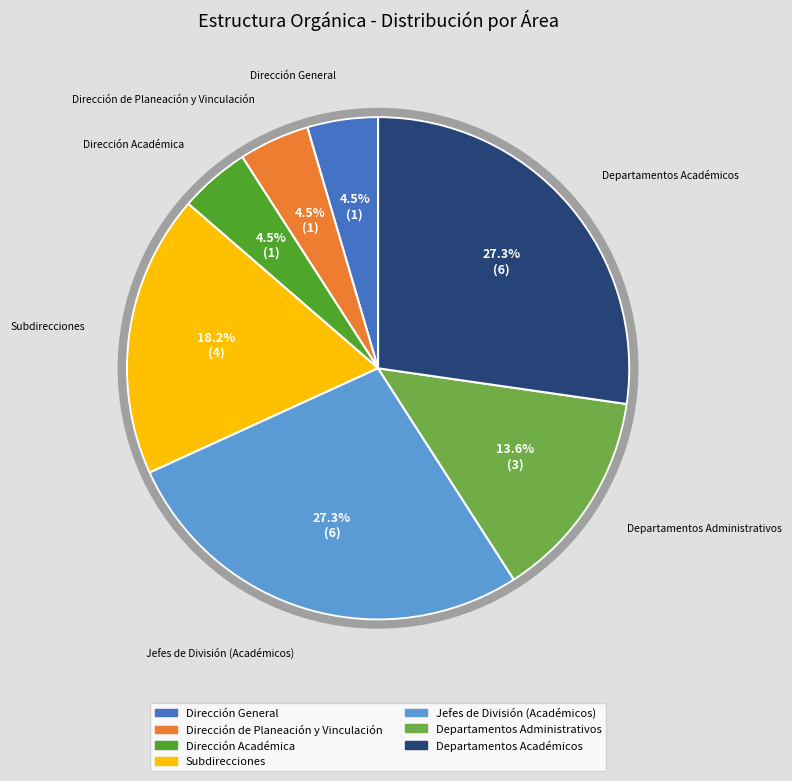

Does any single category account for the majority?

No